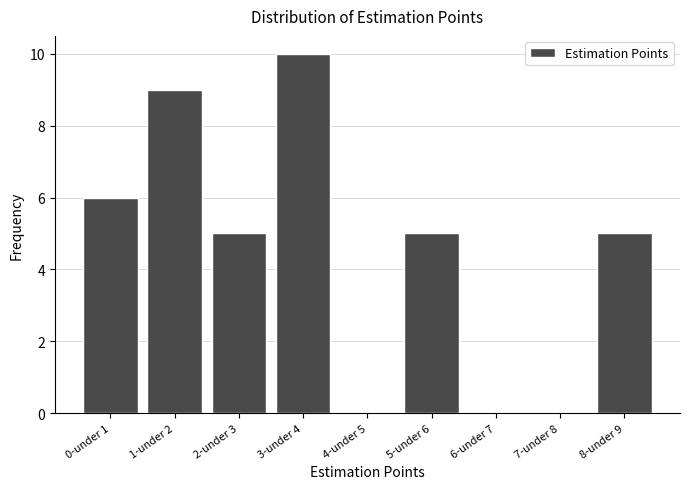

Reading left to right, what are all the values shown in this chart?

0-under 1=6	1-under 2=9	2-under 3=5	3-under 4=10	4-under 5=0	5-under 6=5	6-under 7=0	7-under 8=0	8-under 9=5